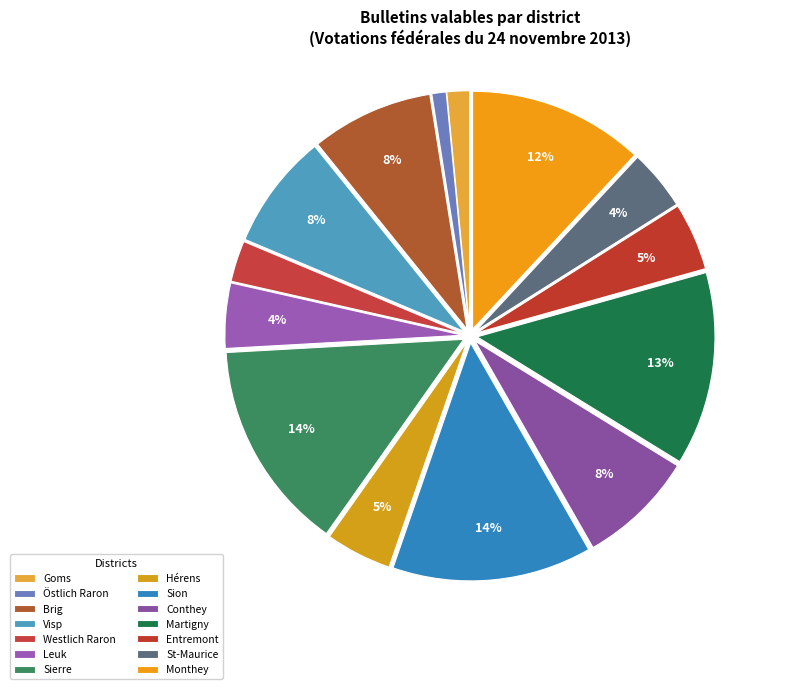

Does Hérens represent more than half of the total?

No